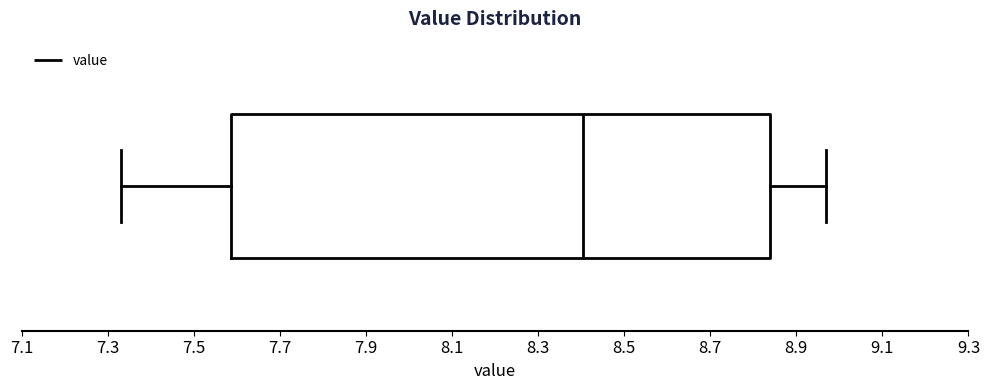

Read this box plot against the x-axis: the position of the median line, the range covered by the box, and the ends of both whiskers. The values are not printed on the chart, so give them approximately, as read against the axis.

median 8.40, box 7.58 to 8.84, whiskers 7.34 to 8.98